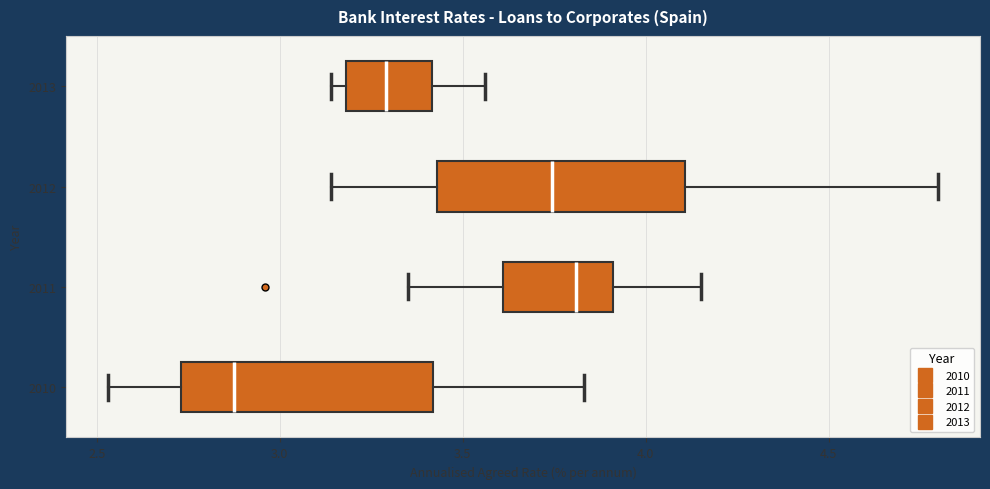

Which box has the furthest to the left median line?

2010